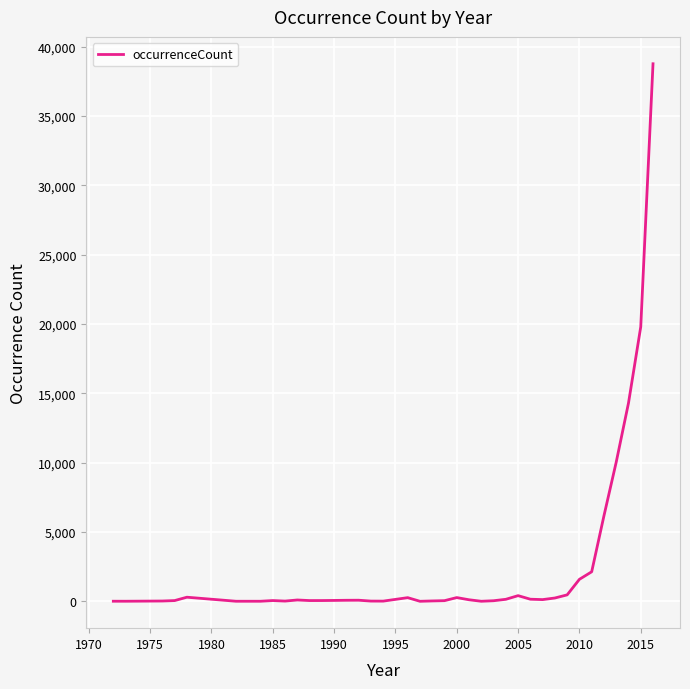

What is the difference between the maximum and minimum values?

38755